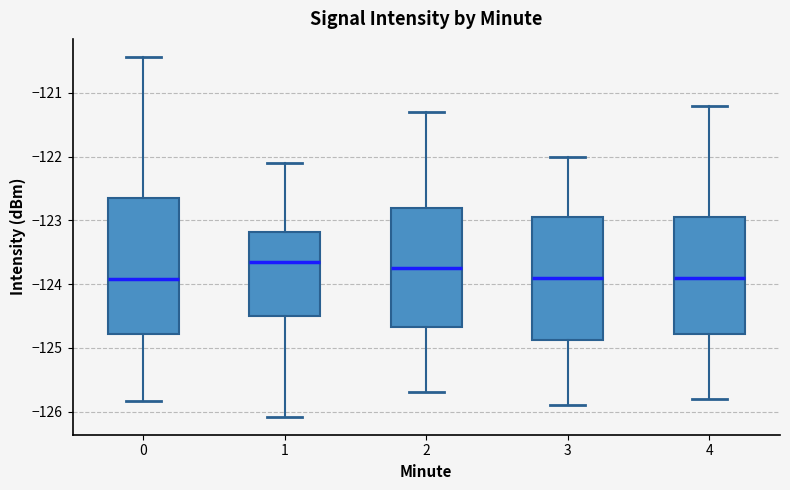

Where does the lower whisker of the box at x = 4 end on the y-axis? The values are not printed on the chart, so give them approximately, as read against the axis.

-125.8